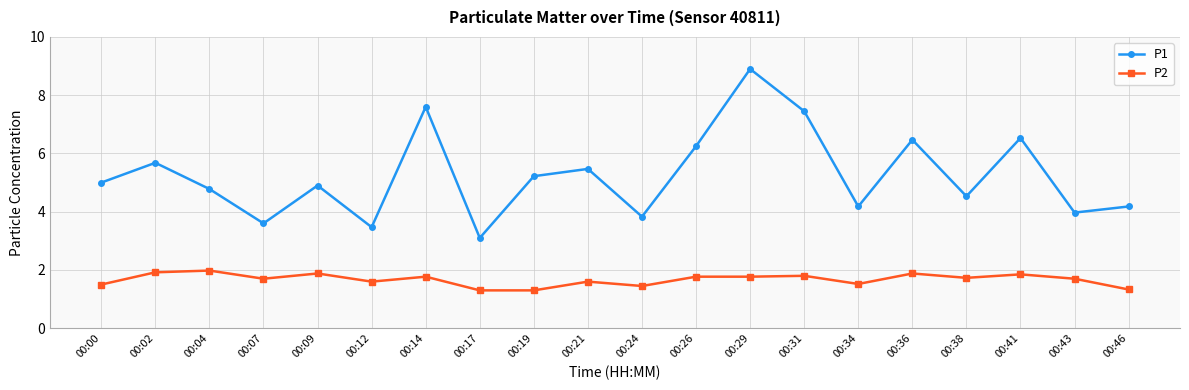

What is the maximum value shown in the chart?

8.9